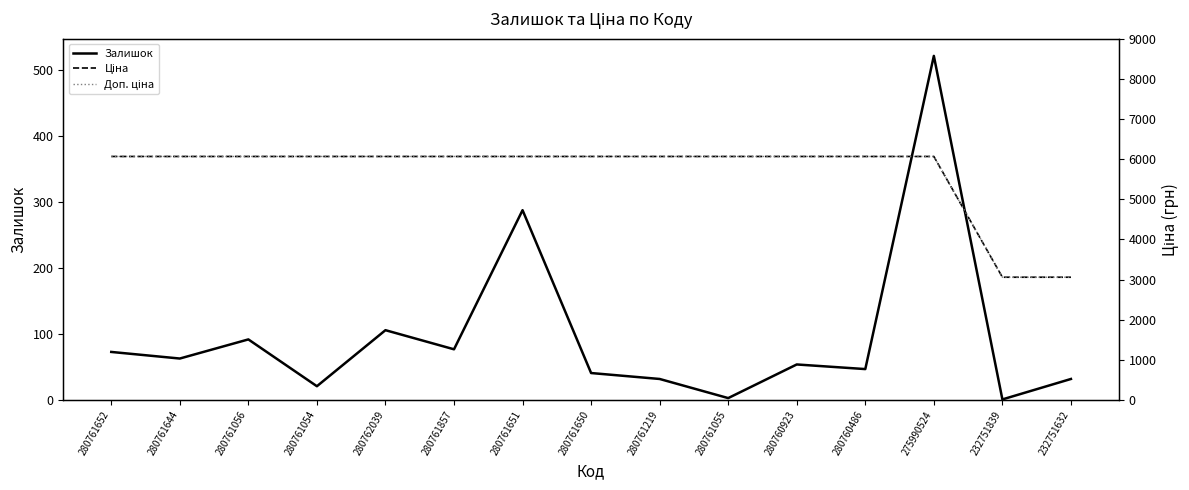

What is the label of the 6th point from the left?

280761857